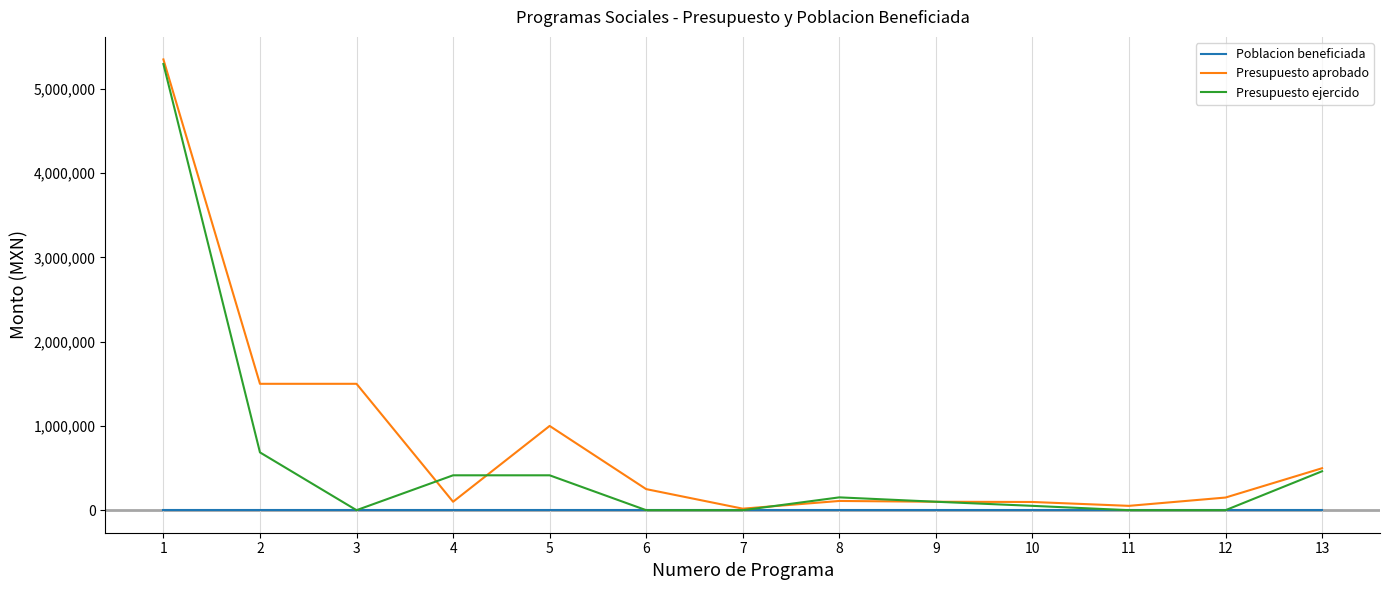

How many lines are shown in the chart?

3